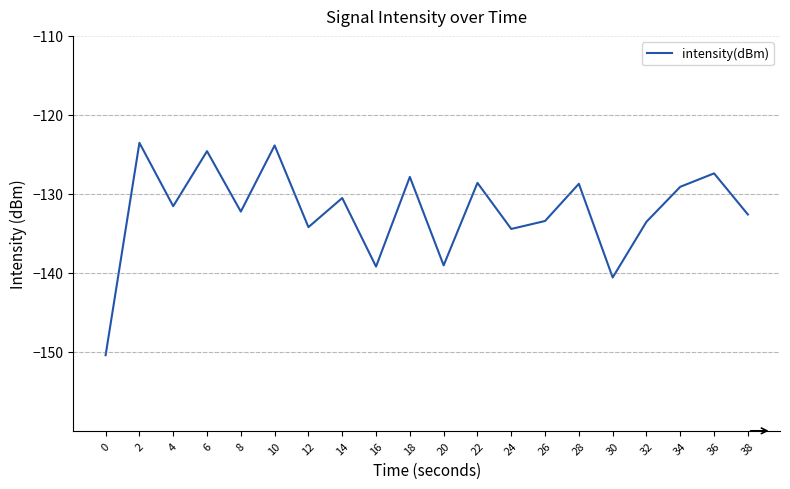

The value at 26 is -188.8. True or false?

False